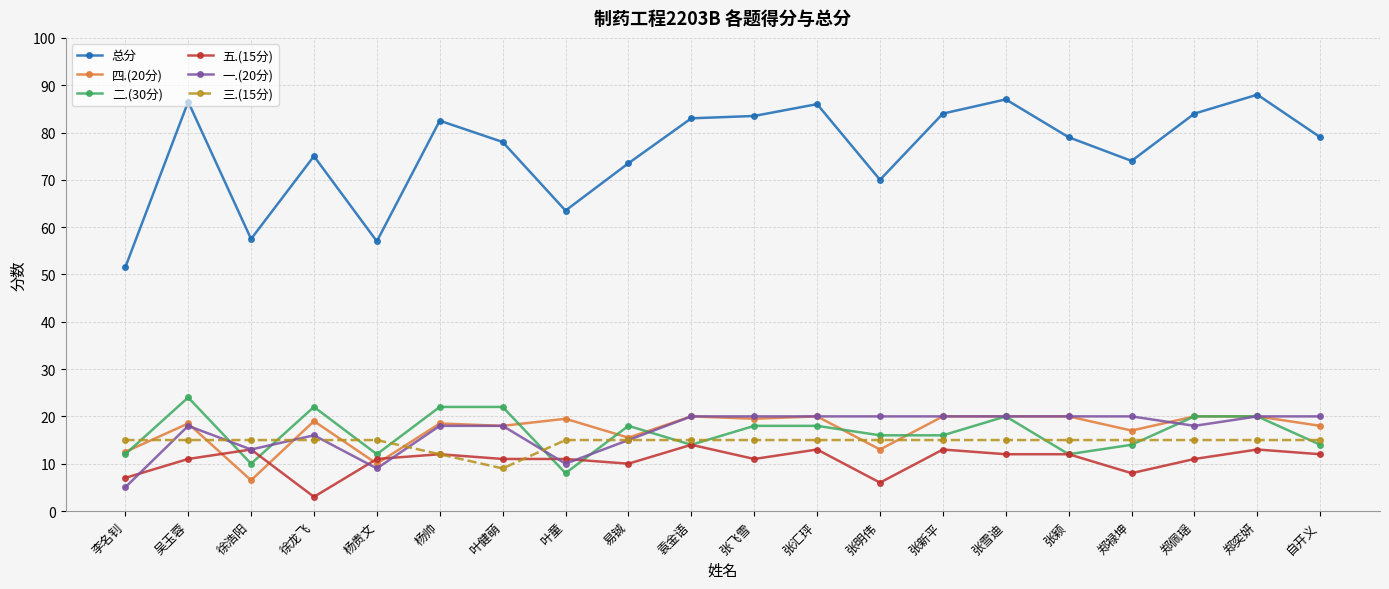

How many categories are shown in the chart?

20